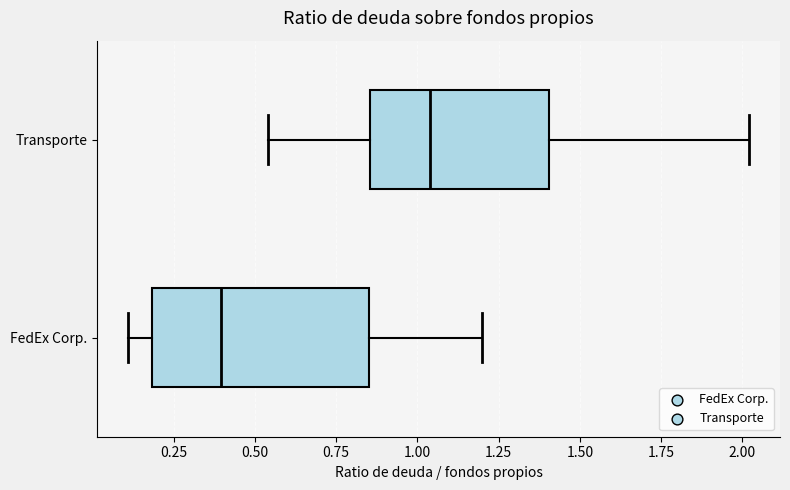

Where is the right edge of the box for Transporte on the x-axis? The values are not printed on the chart, so give them approximately, as read against the axis.

1.40